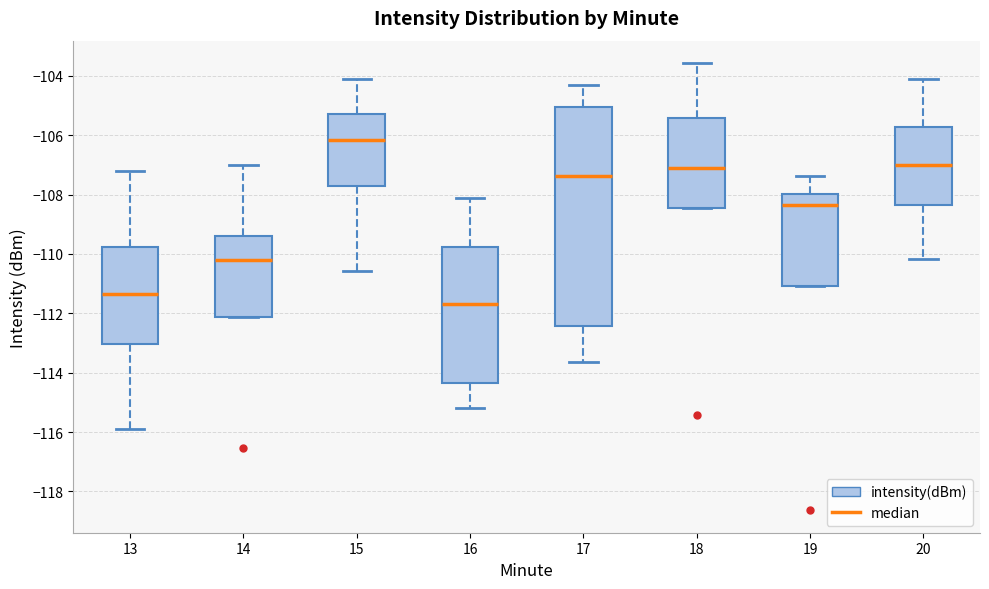

Where is the upper edge of the box at x = 15 on the y-axis? The values are not printed on the chart, so give them approximately, as read against the axis.

-105.2